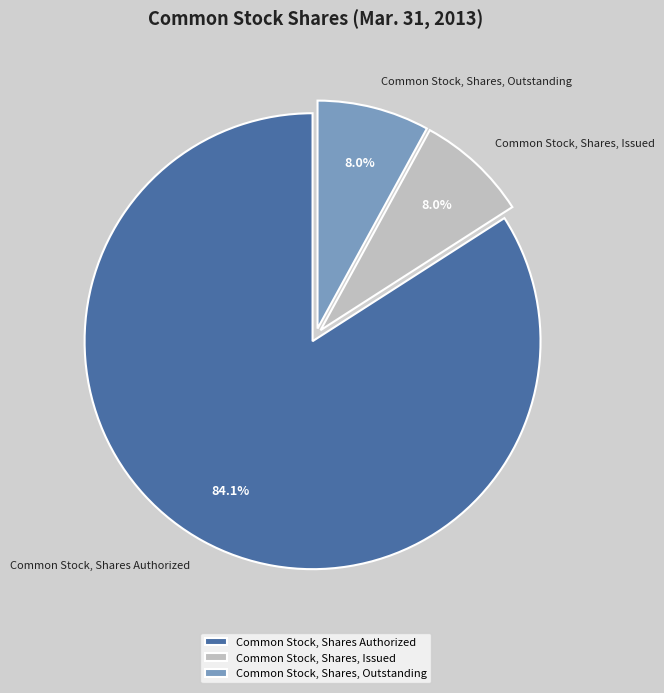

The Common Stock, Shares Authorized slice represents 84% of the pie. True or false?

True